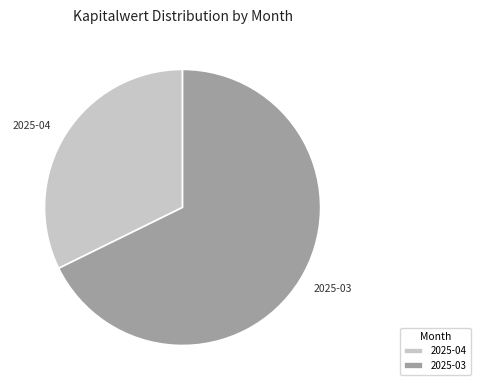

What is the smallest slice in the pie chart?

2025-04